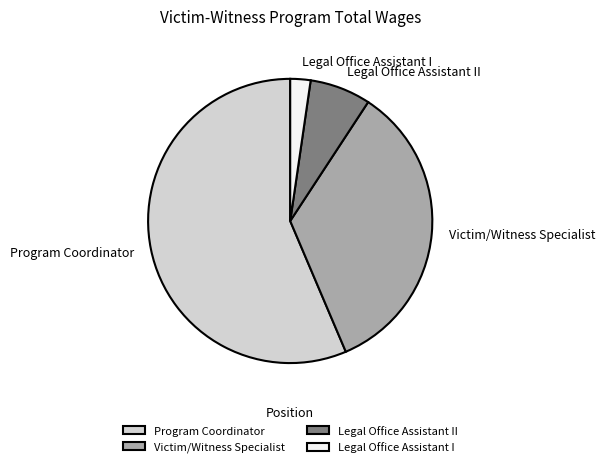

Is it true that Victim/Witness Specialist is 25% of the pie?

False